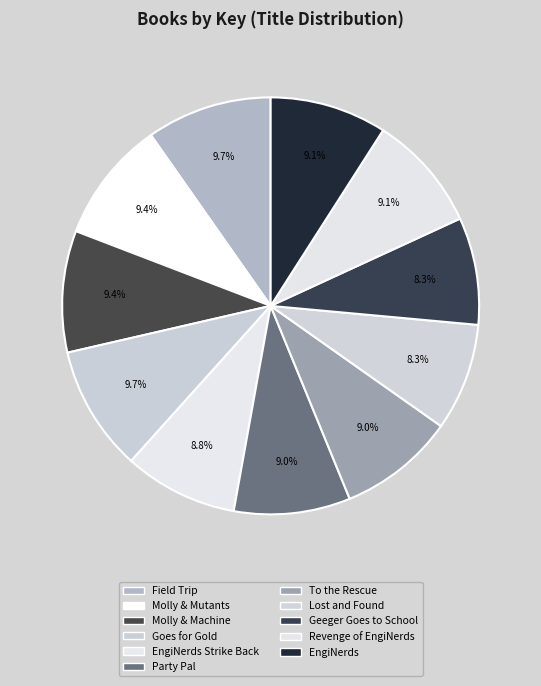

How many segments does this pie chart have?

11